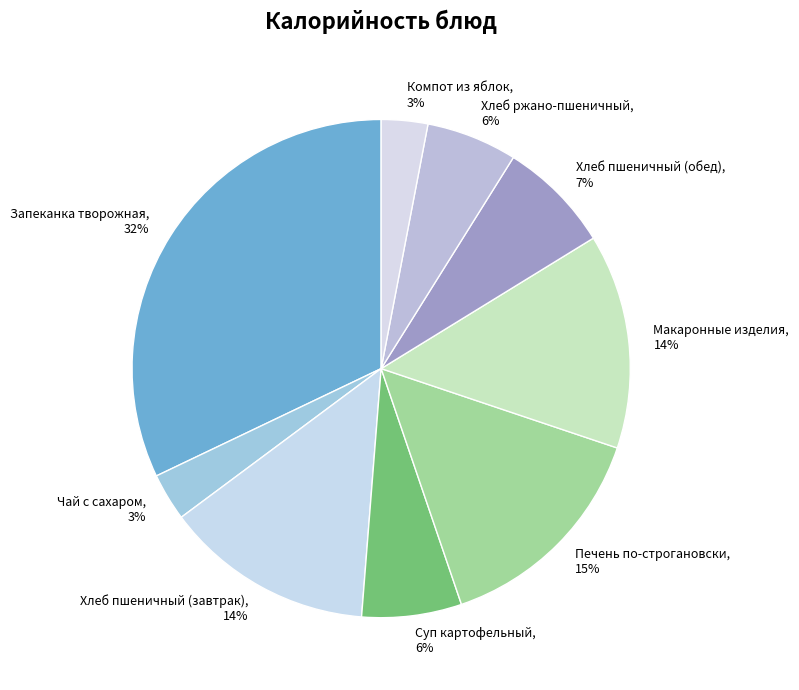

Count the number of slices in the pie.

9